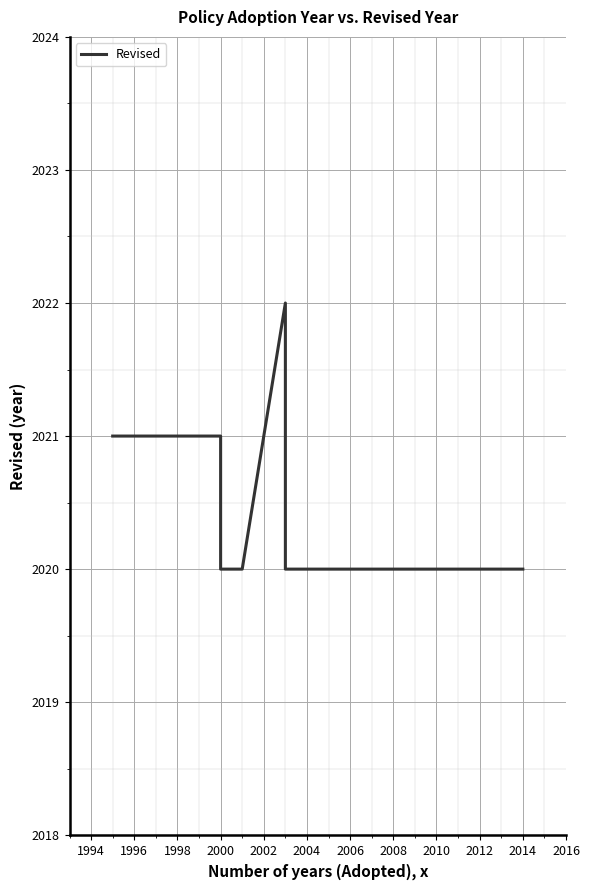

What is the ratio of the value at 1994 to the value at 2004?

1.0